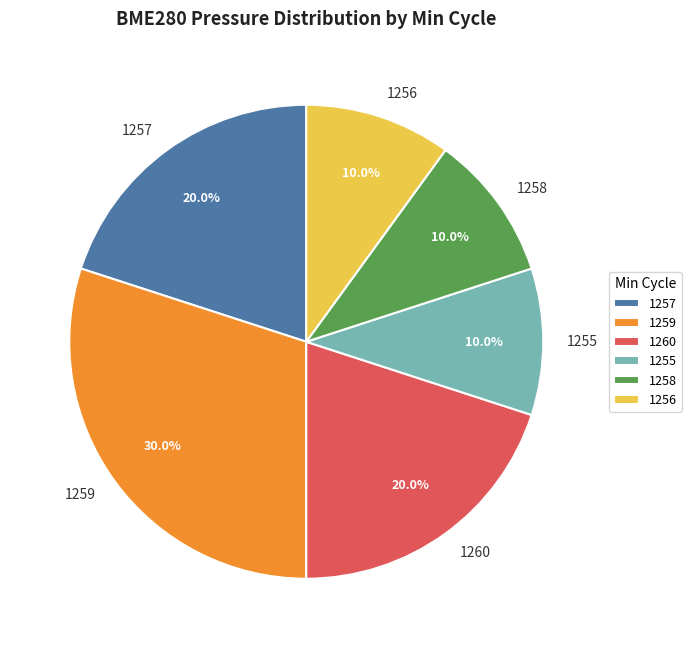

To the nearest percent, what percentage of the pie is 1256?

10%